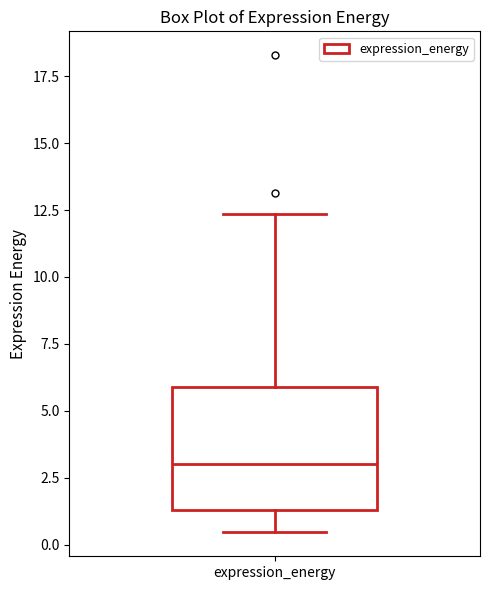

Transcribe this box plot: give where the median line is, the range the box spans, and where the two whiskers end, as read against the y-axis. The values are not printed on the chart, so give them approximately, as read against the axis.

median 3.0, box 1.5 to 6.0, whiskers 0.5 to 12.5